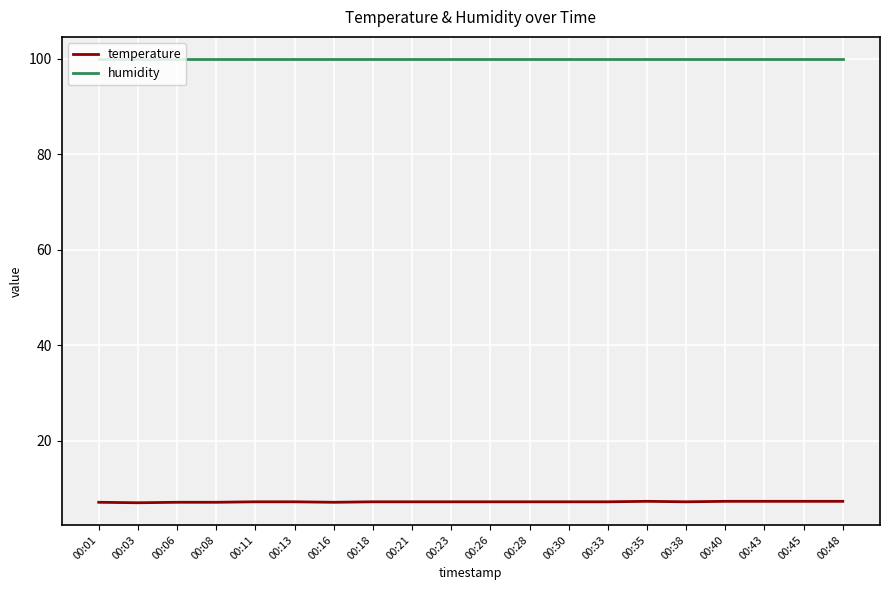

List the series in order of their overall mean, highest first.

humidity, temperature